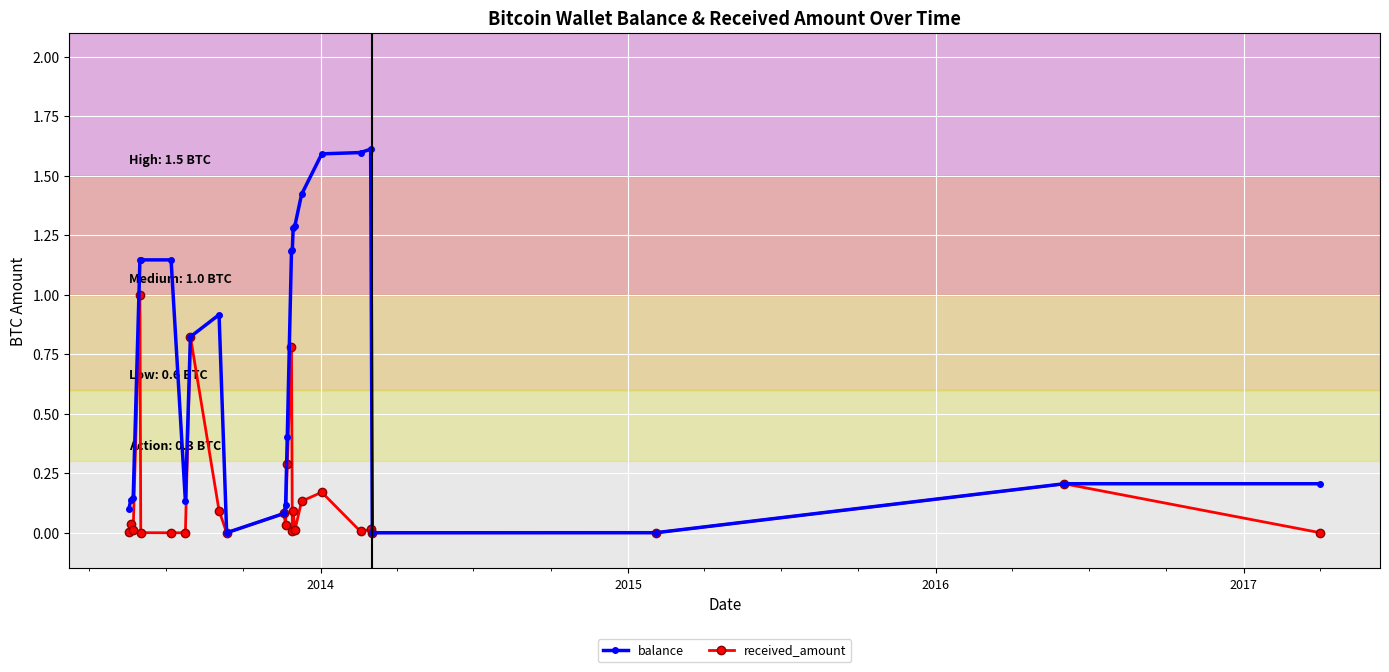

Which series has the largest range (max minus min)?

balance